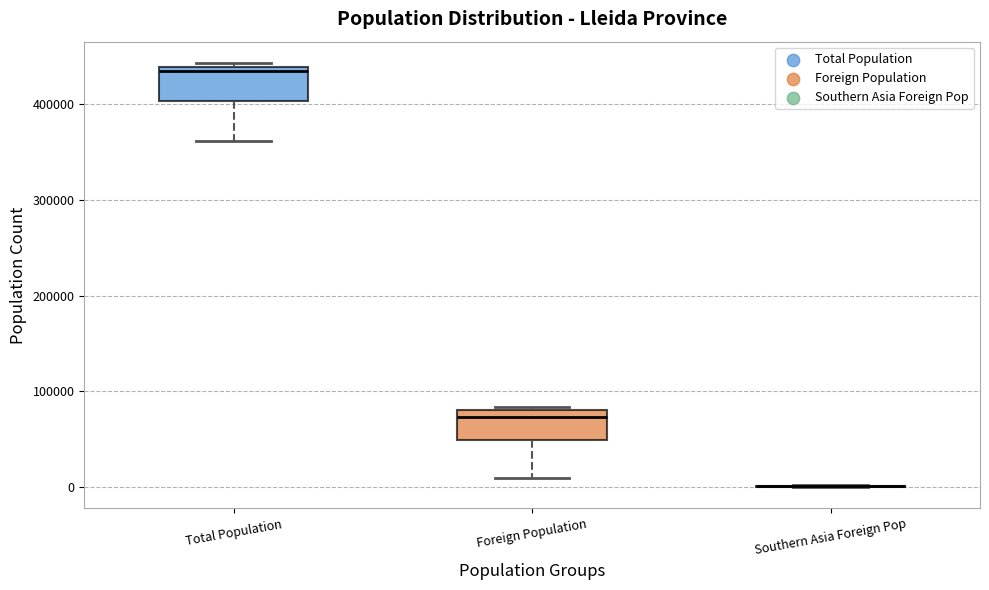

Reading left to right, transcribe this box plot: for each box, give where its median line is, the range the box spans, and where its two whiskers end, as read against the y-axis. The values are not printed on the chart, so give them approximately, as read against the axis.

Total Population: median 430000, box 400000 to 440000, whiskers 360000 to 440000 (just above the box's upper edge)
Foreign Population: median 70000, box 50000 to 80000, whiskers 10000 to 80000 (just above the box's upper edge)
Southern Asia Foreign Pop: box collapsed to a line at 0, whiskers 0 to 0